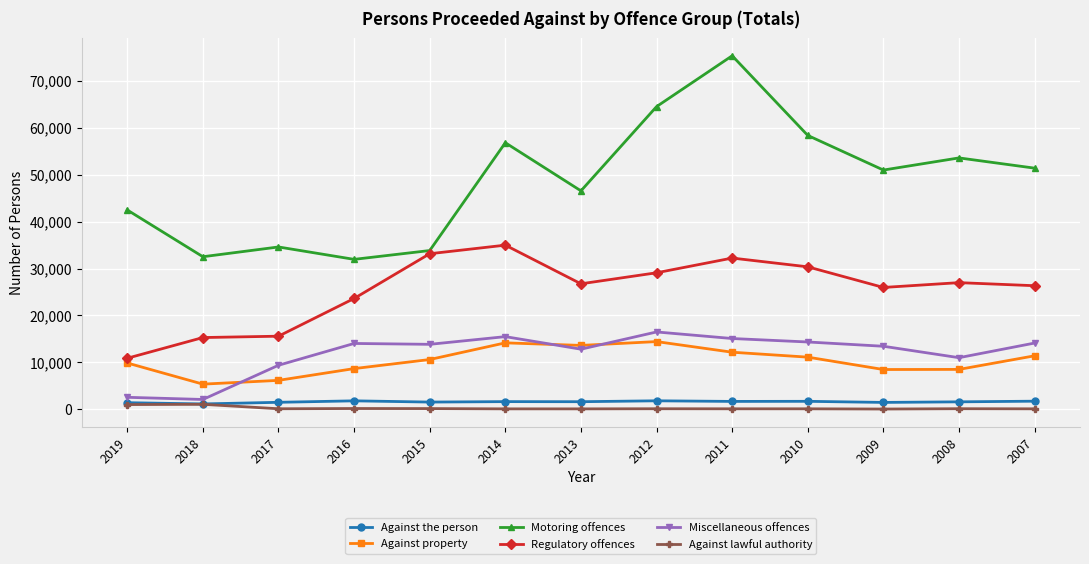

Which series changed the most between 2018 and 2008?

Motoring offences